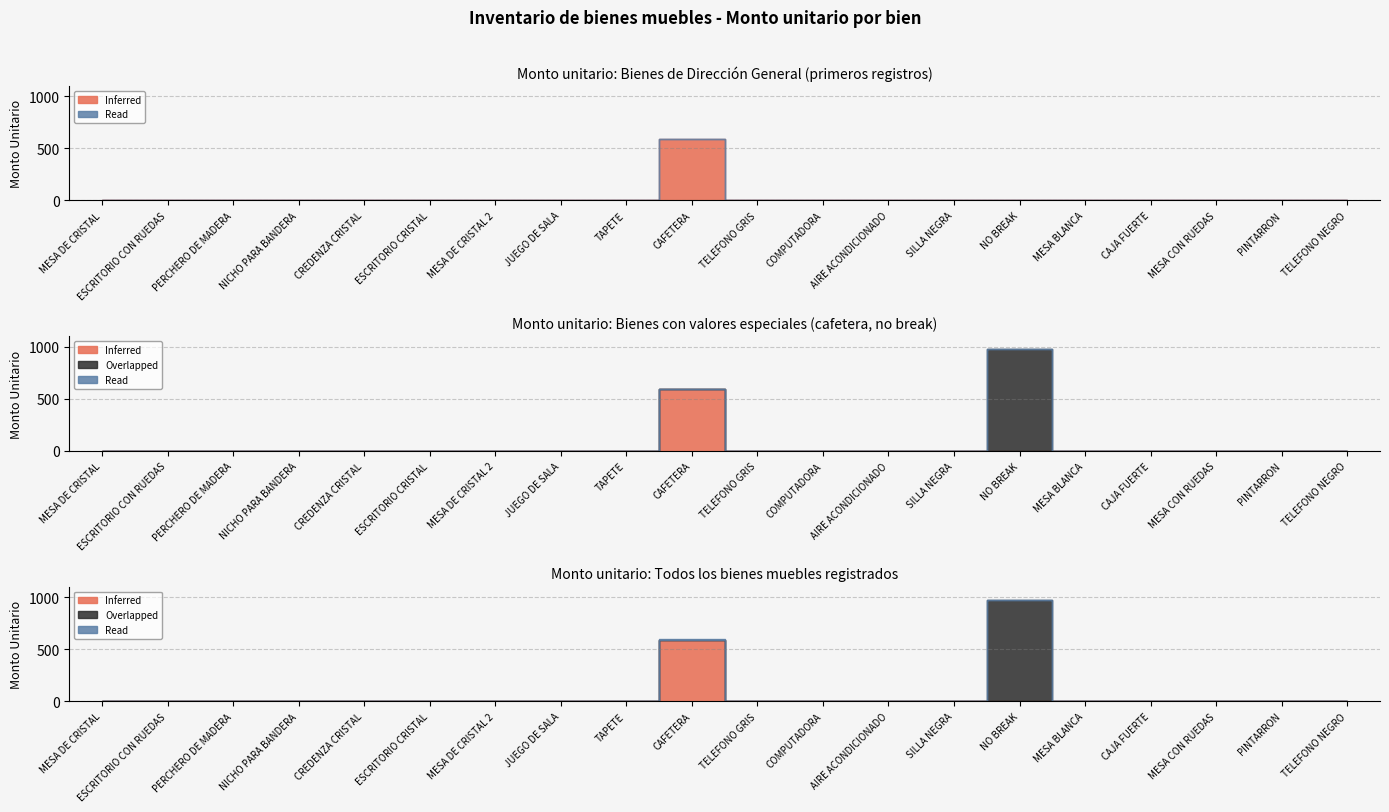

Where do Overlapped and Inferred first cross each other?

SILLA NEGRA and NO BREAK